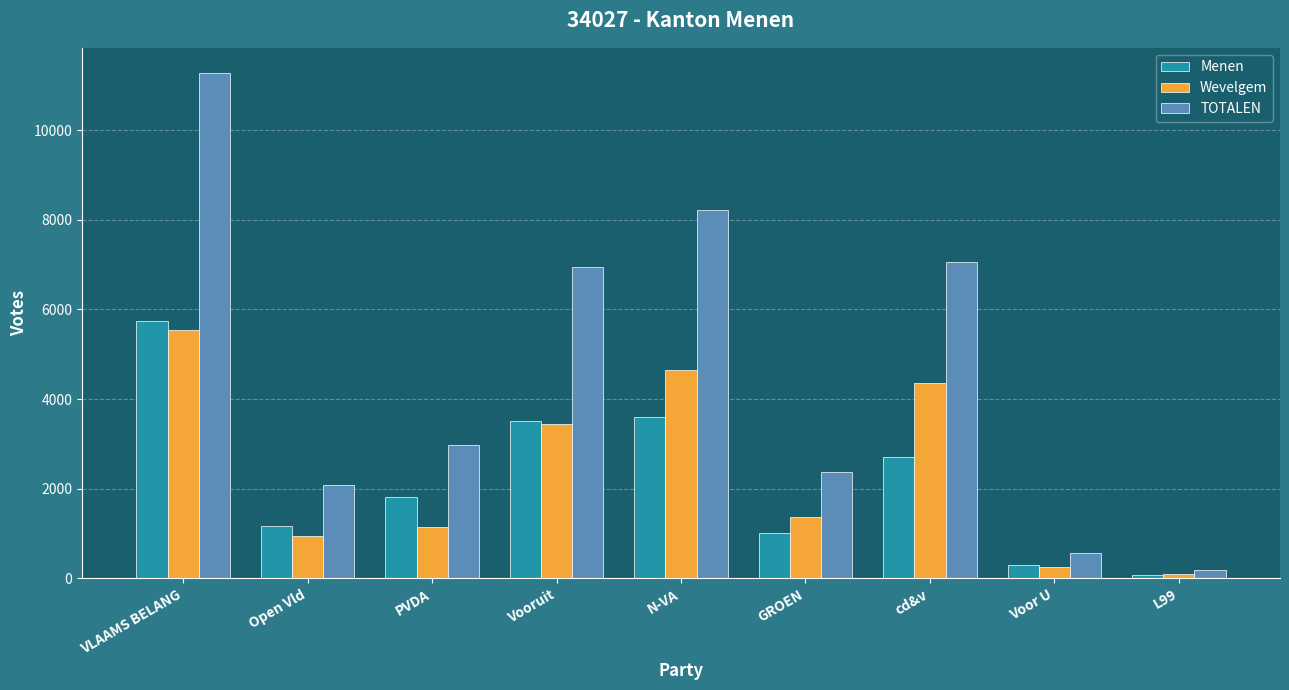

Where does the TOTALEN series first go above 2966?

VLAAMS BELANG